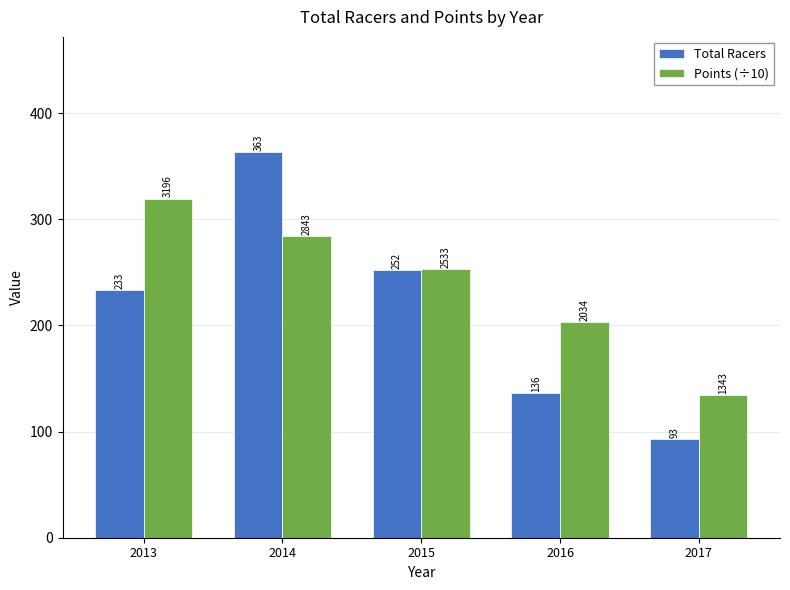

Is it true that Points (÷10) equals 53.0 at 2016?

False